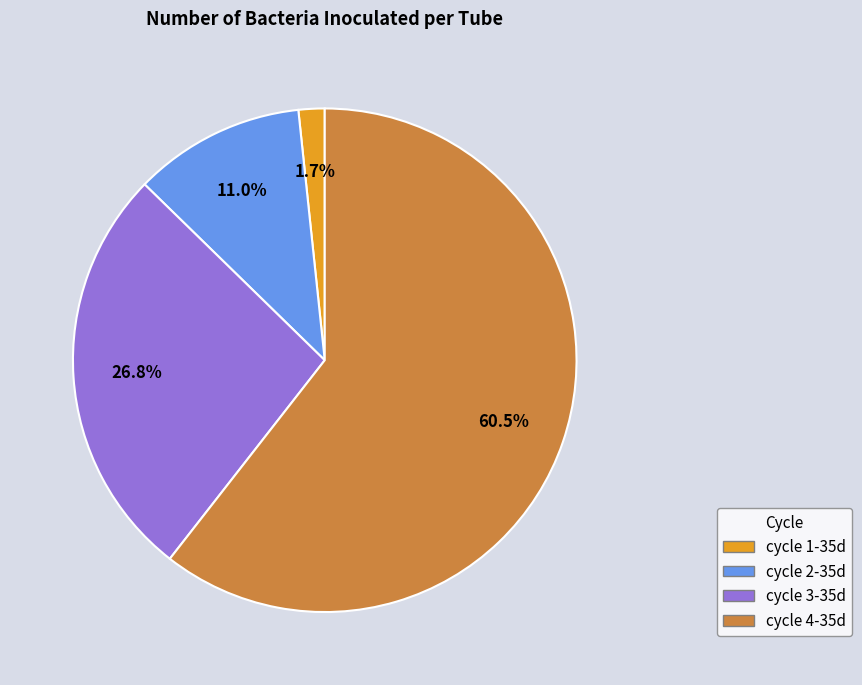

True or false: cycle 3-35d accounts for 38% of the total.

False